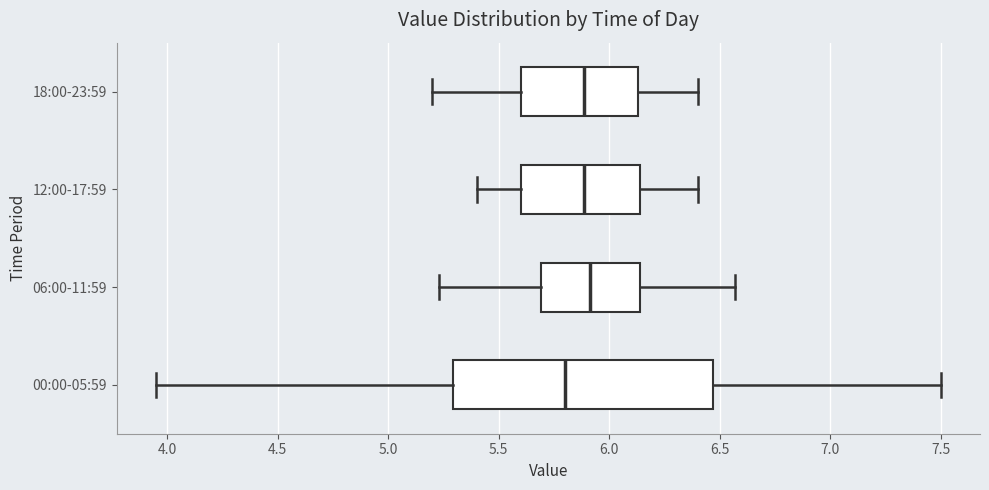

Reading bottom to top, read every box against the x-axis: the position of its median line, the range the box covers, and the ends of its whiskers. The values are not printed on the chart, so give them approximately, as read against the axis.

00:00-05:59: median 5.80, box 5.30 to 6.45, whiskers 3.95 to 7.50
06:00-11:59: median 5.90, box 5.70 to 6.15, whiskers 5.25 to 6.55
12:00-17:59: median 5.90, box 5.60 to 6.15, whiskers 5.40 to 6.40
18:00-23:59: median 5.90, box 5.60 to 6.15, whiskers 5.20 to 6.40